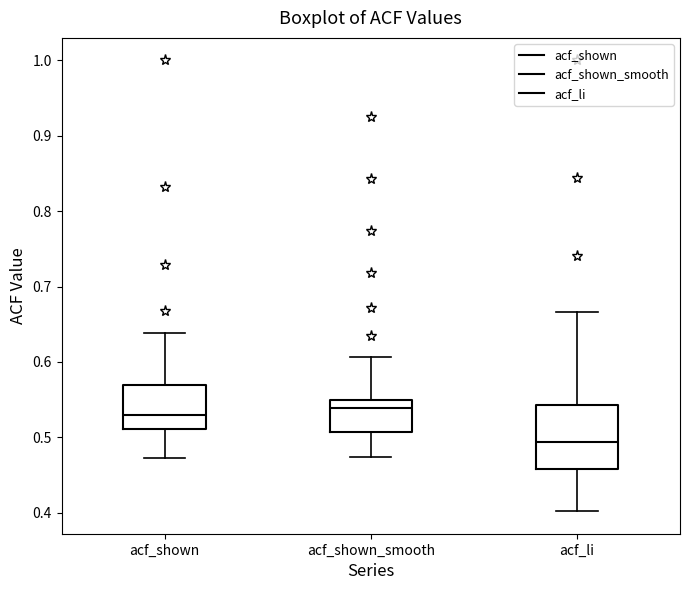

Reading left to right, transcribe this box plot: for each box, give where its median line is, the range the box spans, and where its two whiskers end, as read against the y-axis. The values are not printed on the chart, so give them approximately, as read against the axis.

acf_shown: median 0.53, box 0.51 to 0.57, whiskers 0.47 to 0.64
acf_shown_smooth: median 0.54, box 0.51 to 0.55, whiskers 0.47 to 0.61
acf_li: median 0.49, box 0.46 to 0.54, whiskers 0.40 to 0.67